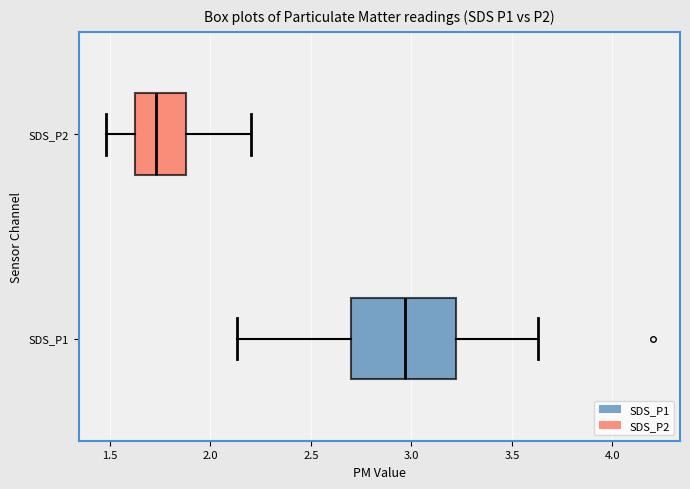

Reading bottom to top, transcribe this box plot: for each box, give where its median line is, the range the box spans, and where its two whiskers end, as read against the x-axis. The values are not printed on the chart, so give them approximately, as read against the axis.

SDS_P1: median 2.95, box 2.70 to 3.20, whiskers 2.15 to 3.65
SDS_P2: median 1.75, box 1.60 to 1.90, whiskers 1.50 to 2.20